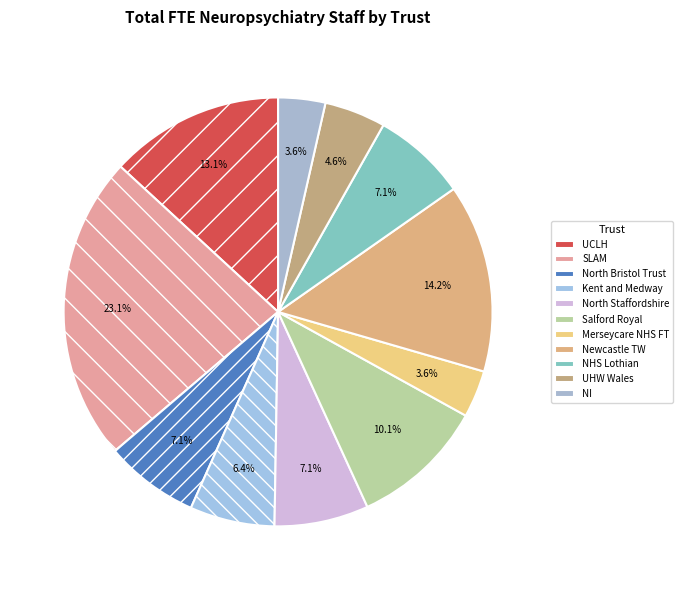

Which slice is the largest?

SLAM